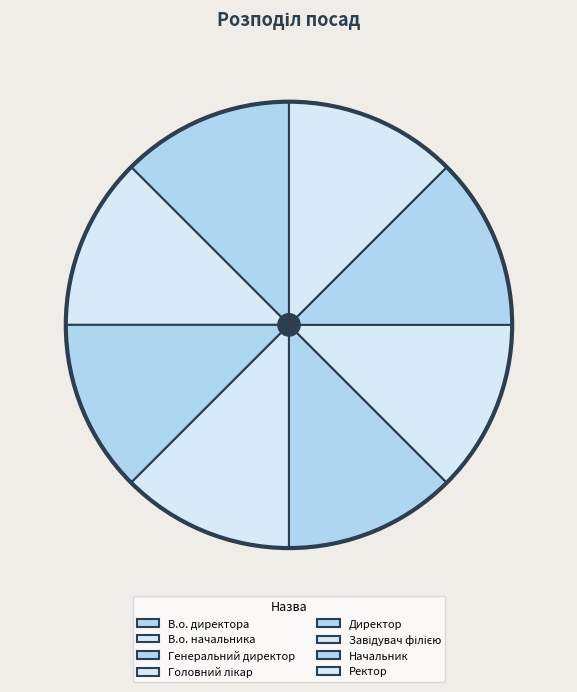

How many segments does this pie chart have?

8